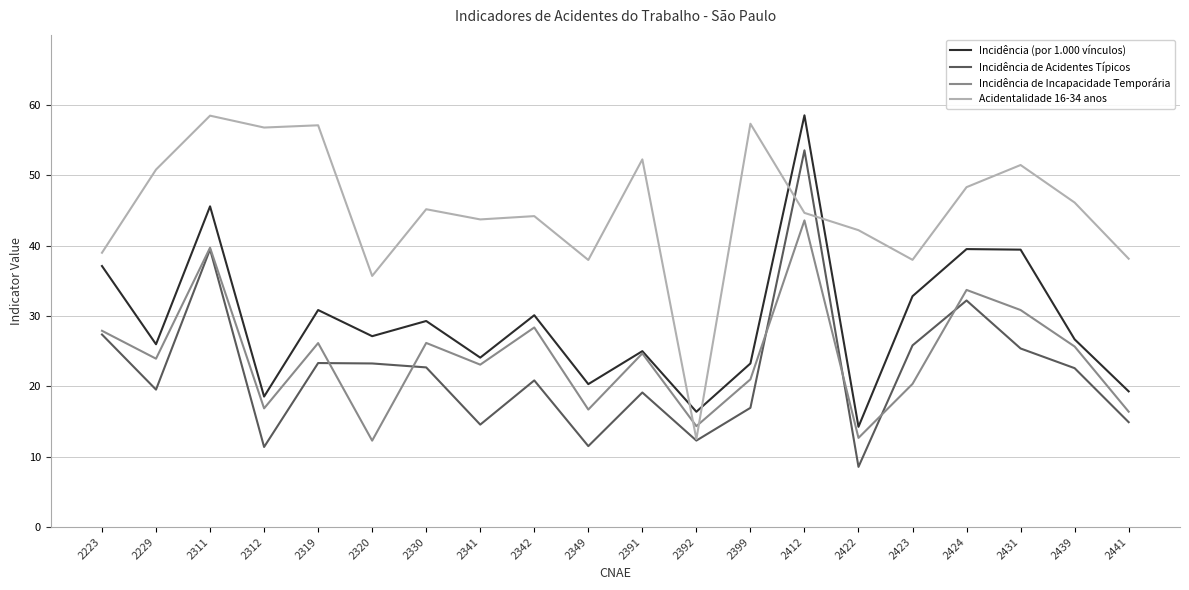

What is the sum of all Incidência de Incapacidade Temporária values?

484.6